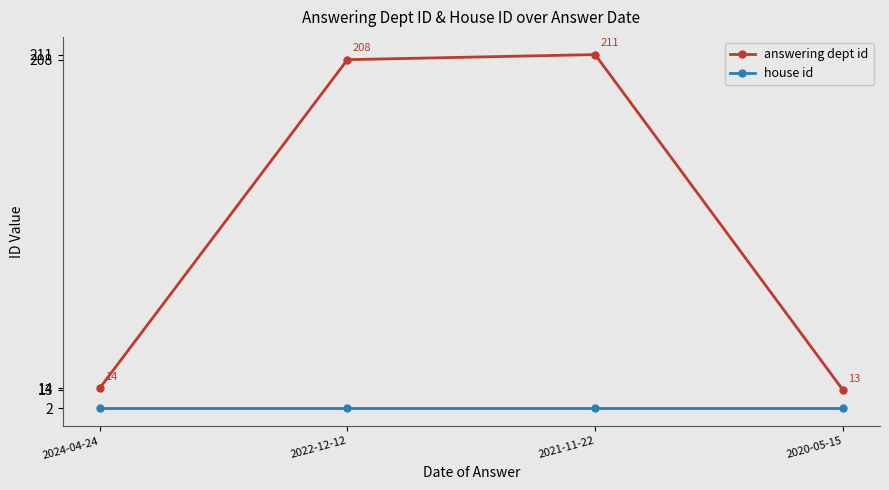

What is the sum of all house id values?

8